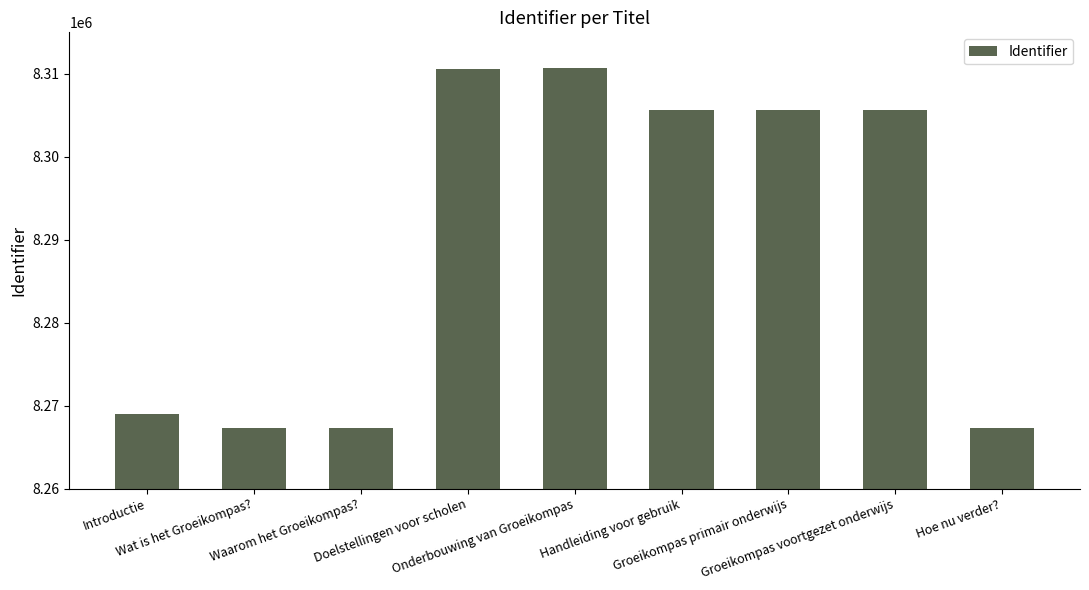

How many series are shown in this chart?

1